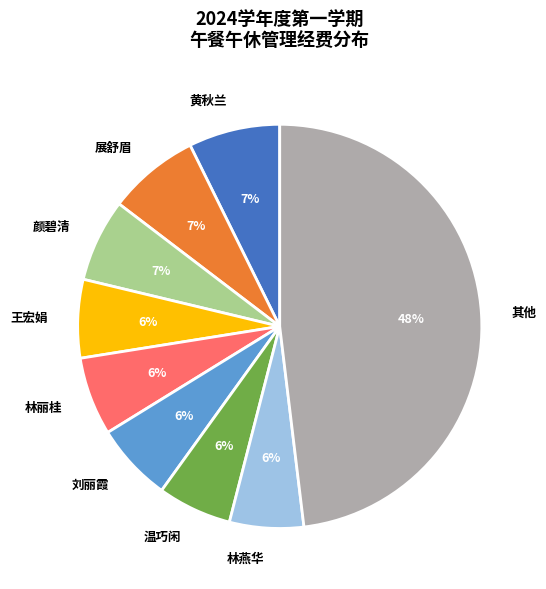

What percentage is the 其他 slice, to the nearest percent?

48%